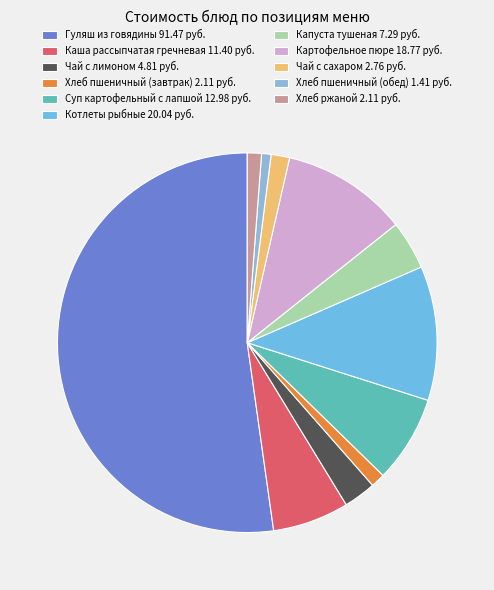

To the nearest percent, what portion does Котлеты рыбные represent?

11%